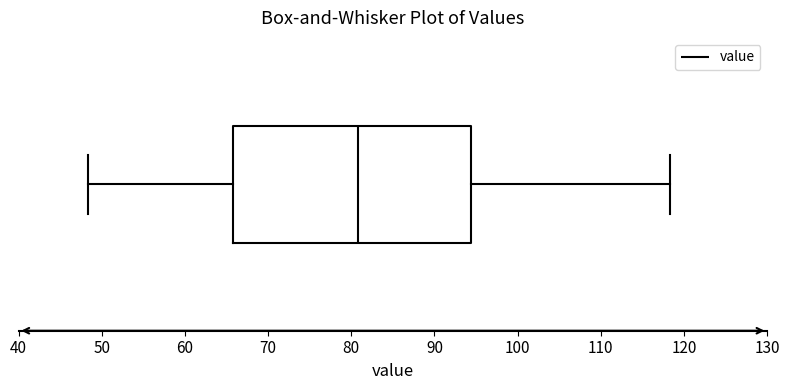

Where does the left whisker of the box end on the x-axis? The values are not printed on the chart, so give them approximately, as read against the axis.

48